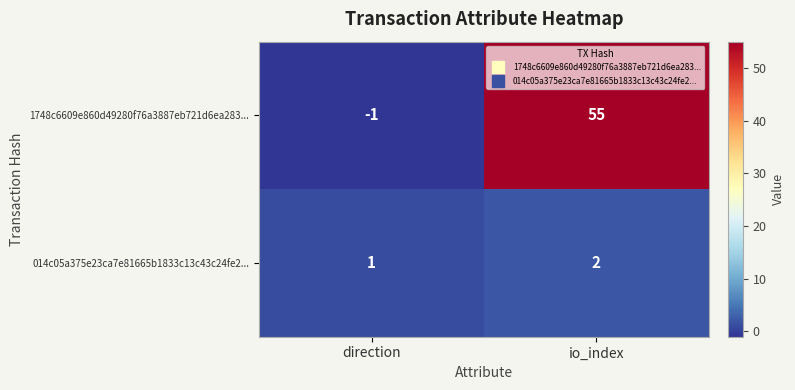

Which category has the lowest value across all series?

direction